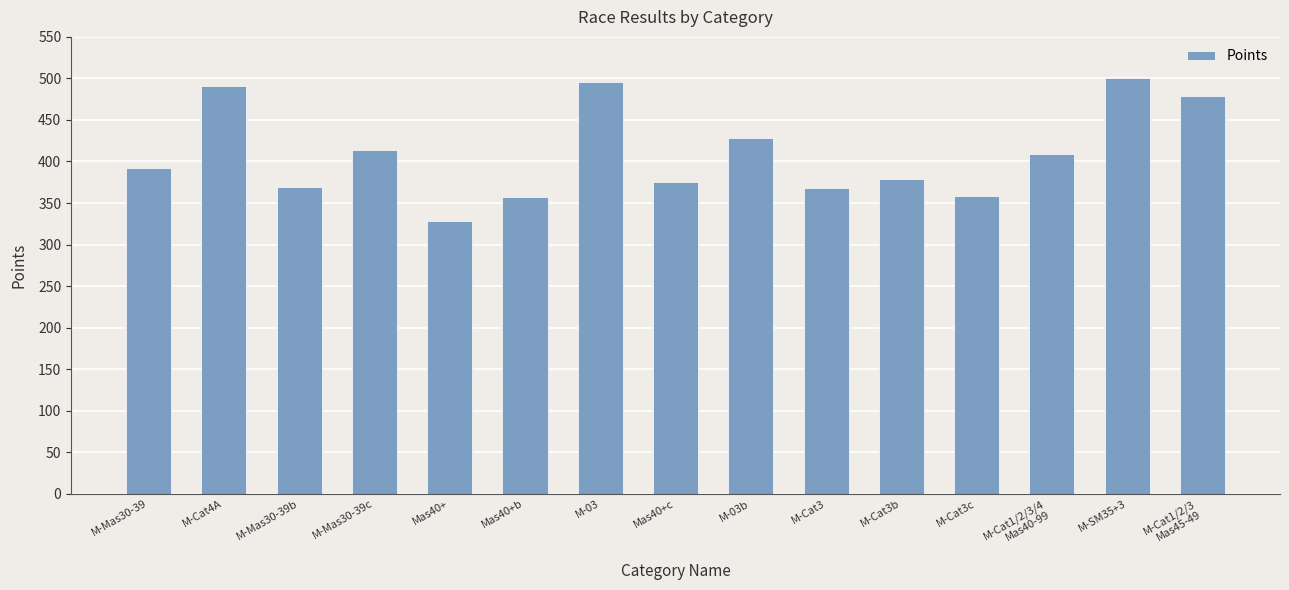

Is it true that the value at M-Cat1/2/3
Mas45-49 is 478.7?

True